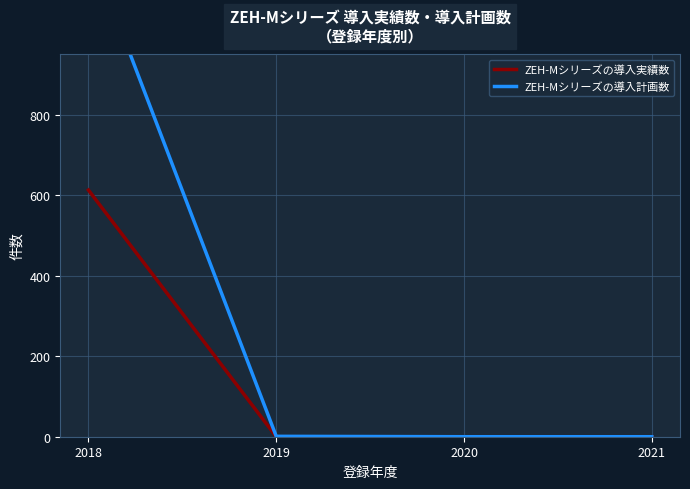

How many data points in ZEH-Mシリーズの導入実績数 are above 0?

1